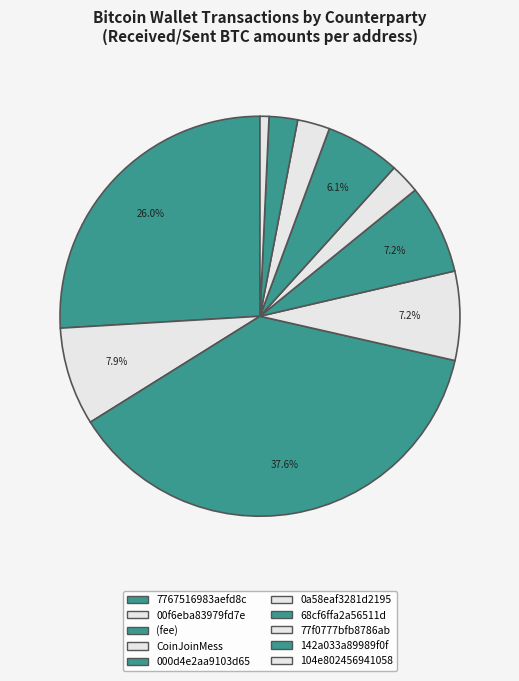

To the nearest percent, what is the difference between the 0a58eaf3281d2195 and 000d4e2aa9103d65 slice percentages?

5%